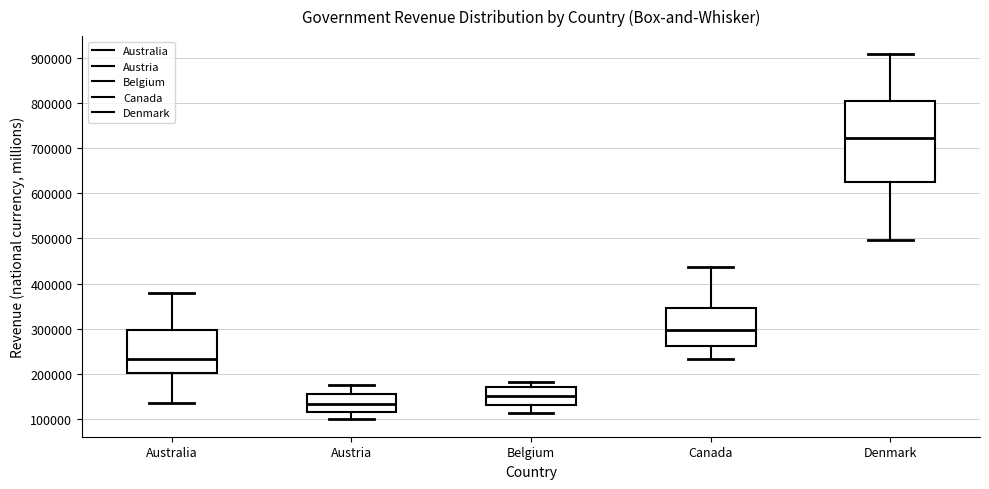

Comparing the boxes themselves (not the whiskers), which one is the tallest?

Denmark